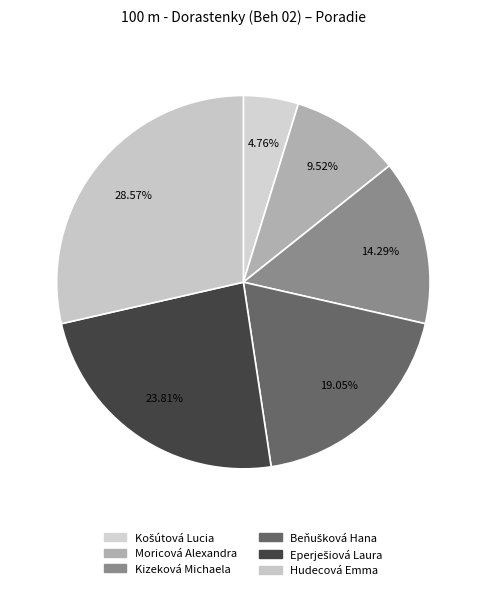

Between Moricová Alexandra and Eperješiová Laura, which is larger?

Eperješiová Laura